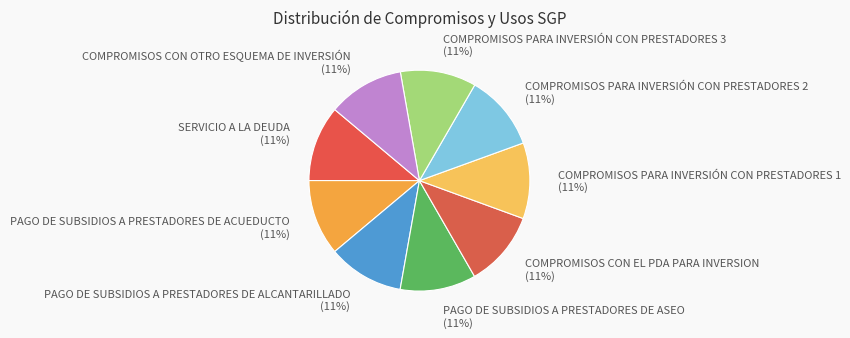

Do COMPROMISOS PARA INVERSIÓN CON PRESTADORES 1 and SERVICIO A LA DEUDA together represent more than half of the pie?

No